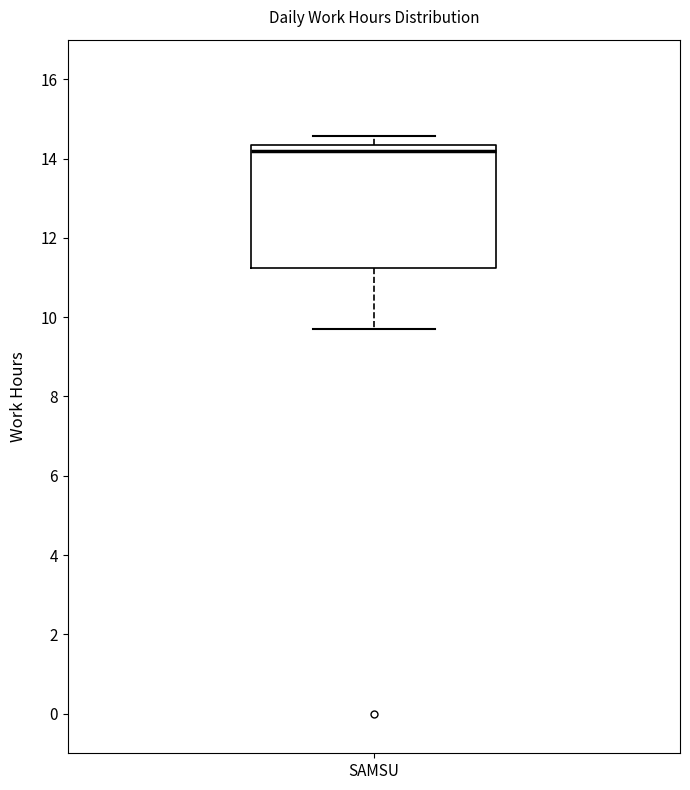

Where does the upper whisker of the box for SAMSU end on the y-axis? The values are not printed on the chart, so give them approximately, as read against the axis.

14.6